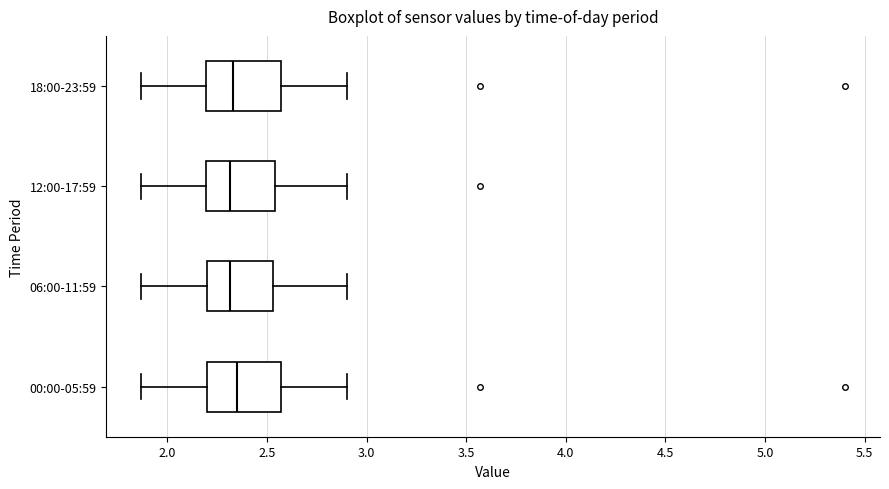

Reading bottom to top, read every box against the x-axis: the position of its median line, the range the box covers, and the ends of its whiskers. The values are not printed on the chart, so give them approximately, as read against the axis.

00:00-05:59: median 2.35, box 2.20 to 2.55, whiskers 1.85 to 2.90
06:00-11:59: median 2.30, box 2.20 to 2.55, whiskers 1.85 to 2.90
12:00-17:59: median 2.30, box 2.20 to 2.55, whiskers 1.85 to 2.90
18:00-23:59: median 2.35, box 2.20 to 2.55, whiskers 1.85 to 2.90